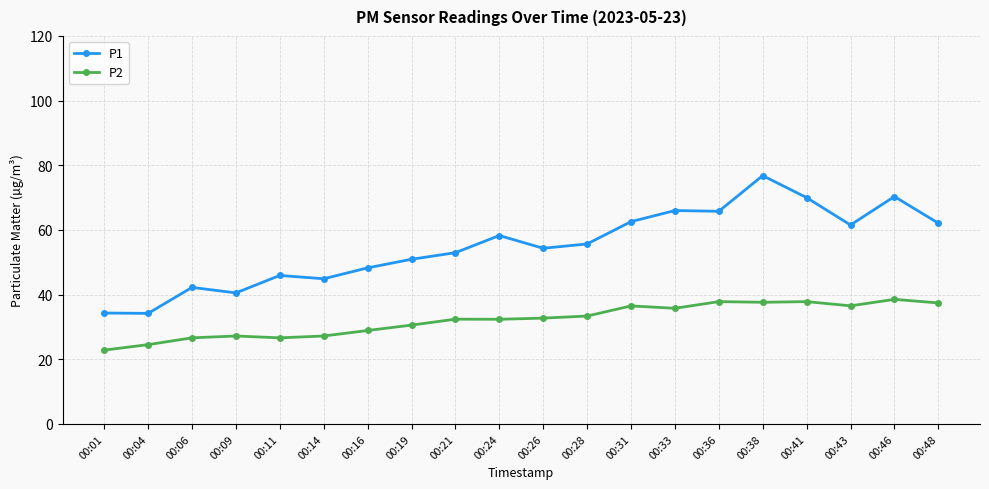

Which series has the widest spread of values?

P1